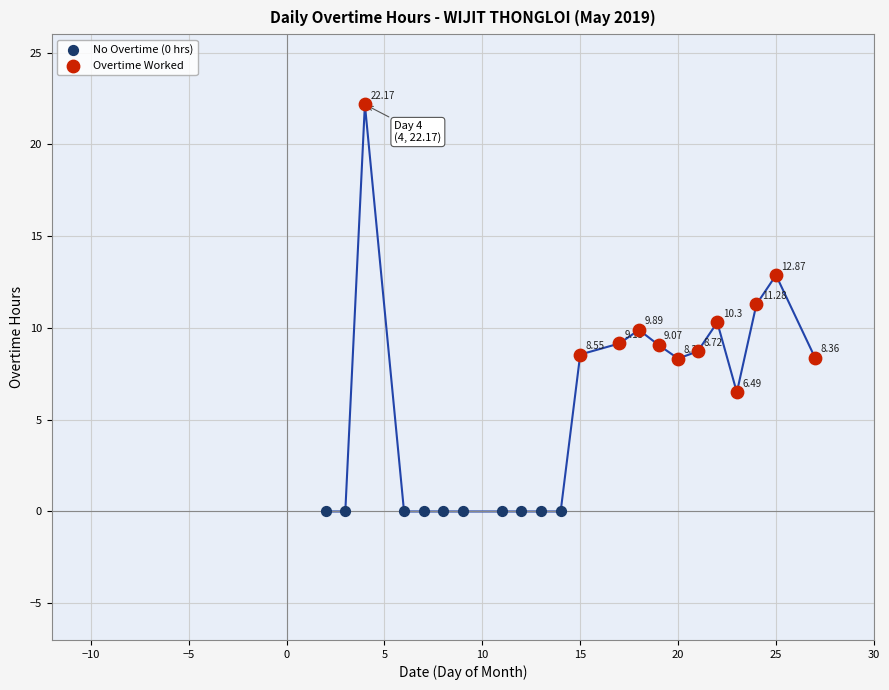

Which series reaches the maximum Y coordinate?

Overtime Worked